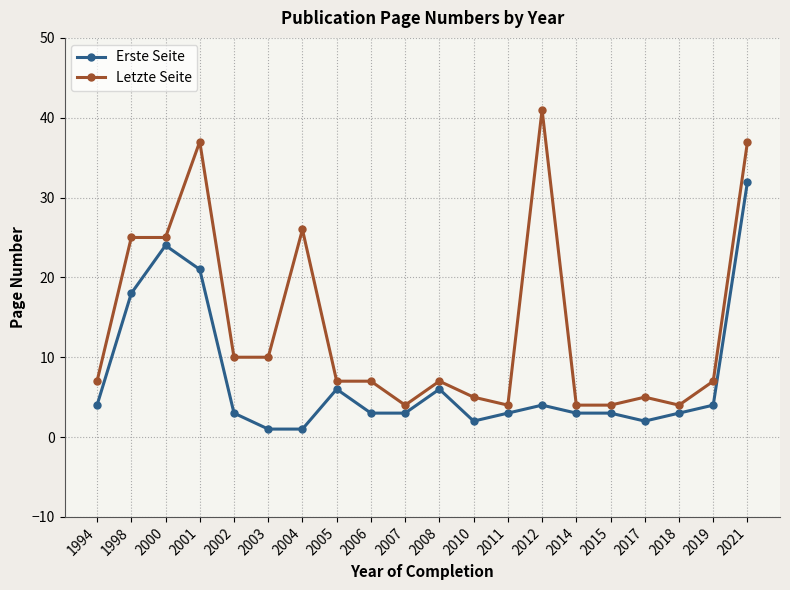

Rank the series by their maximum value, from lowest to highest.

Erste Seite, Letzte Seite